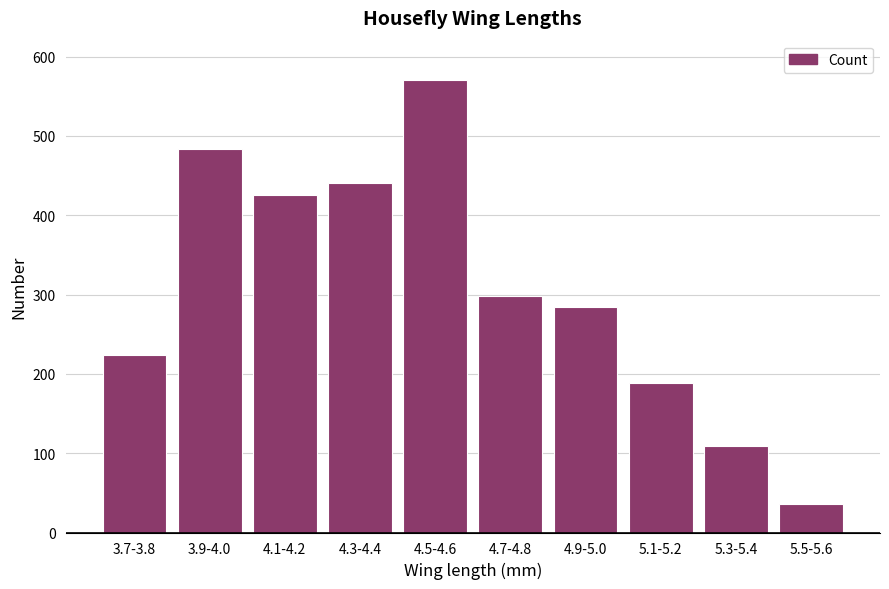

Reading right to left, list all the values displayed in this chart.

36	109	188	284	298	571	440	426	483	224